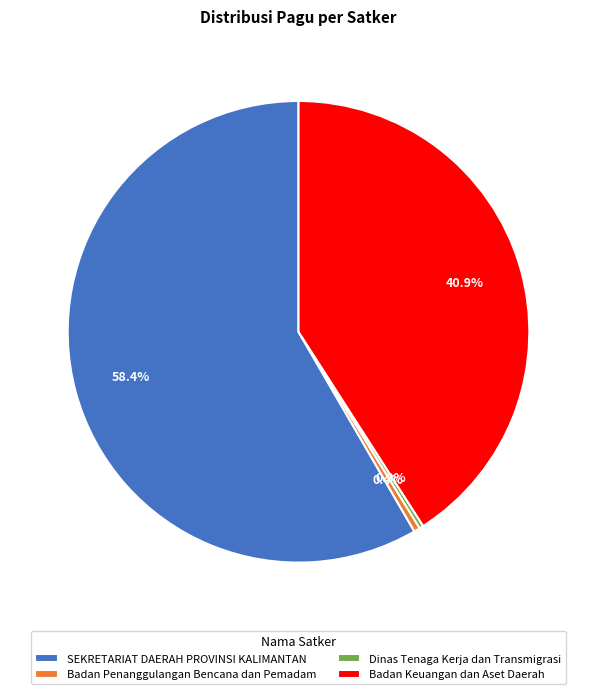

Does Badan Penanggulangan Bencana dan Pemadam account for over 50% of the chart?

No